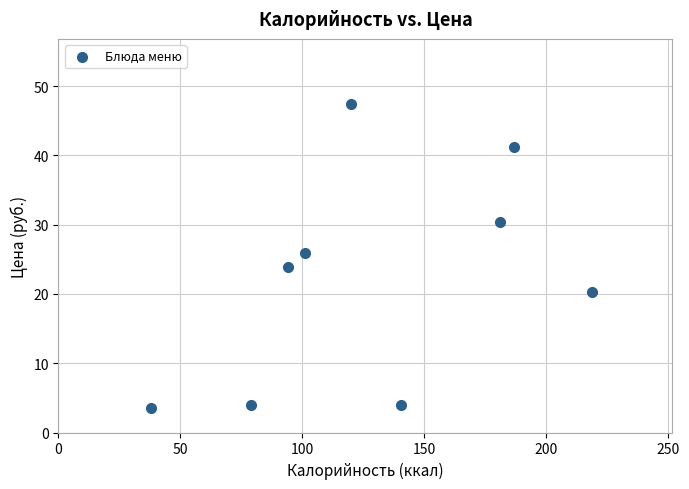

What is the range of Y values (max minus min)?

43.8